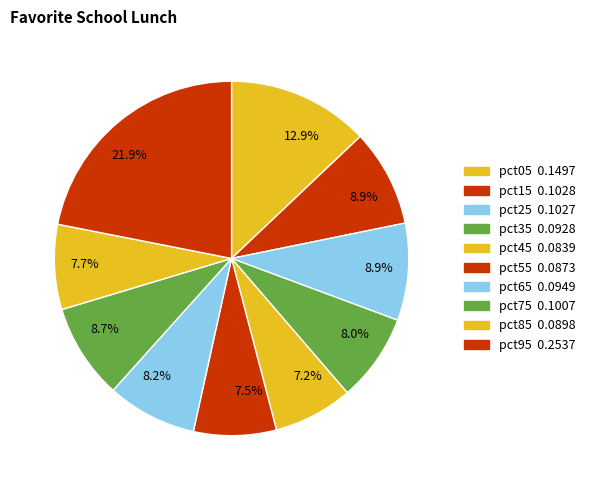

How many segments does this pie chart have?

10